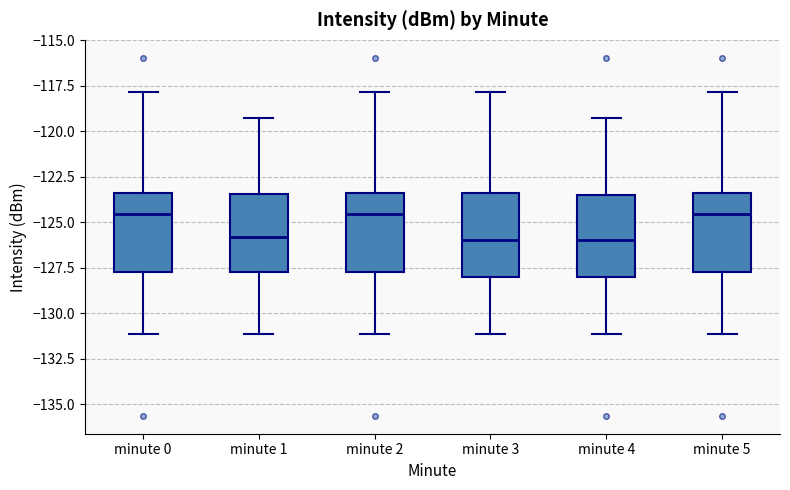

Where does the lower whisker of the box for minute 1 end on the y-axis? The values are not printed on the chart, so give them approximately, as read against the axis.

-131.0